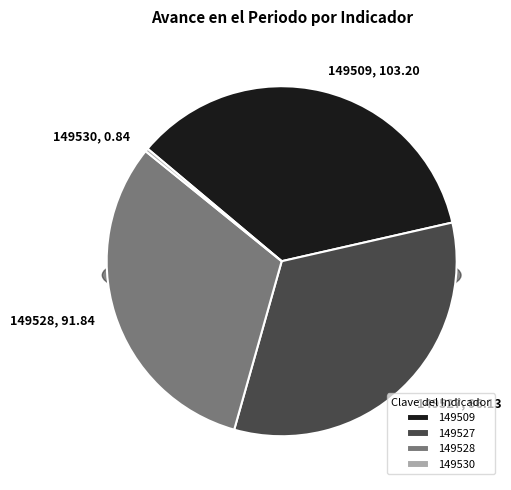

Does 149527 account for over 50% of the chart?

No